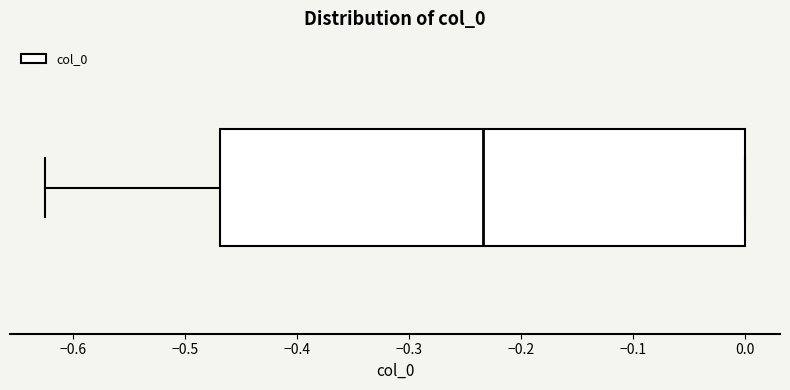

Where is the right edge of the box on the x-axis? The values are not printed on the chart, so give them approximately, as read against the axis.

0.00